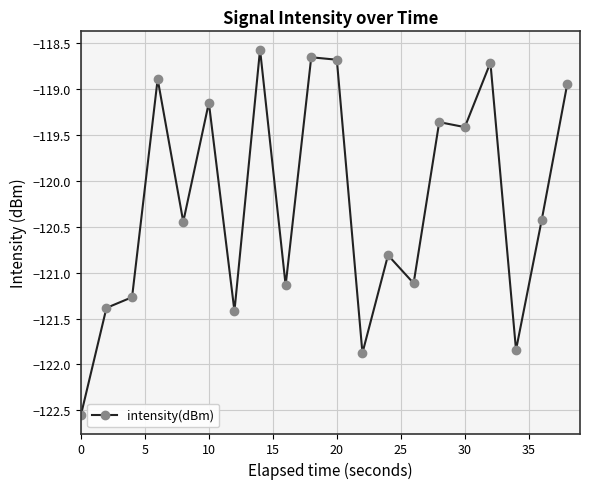

What is the average value?

-120.2